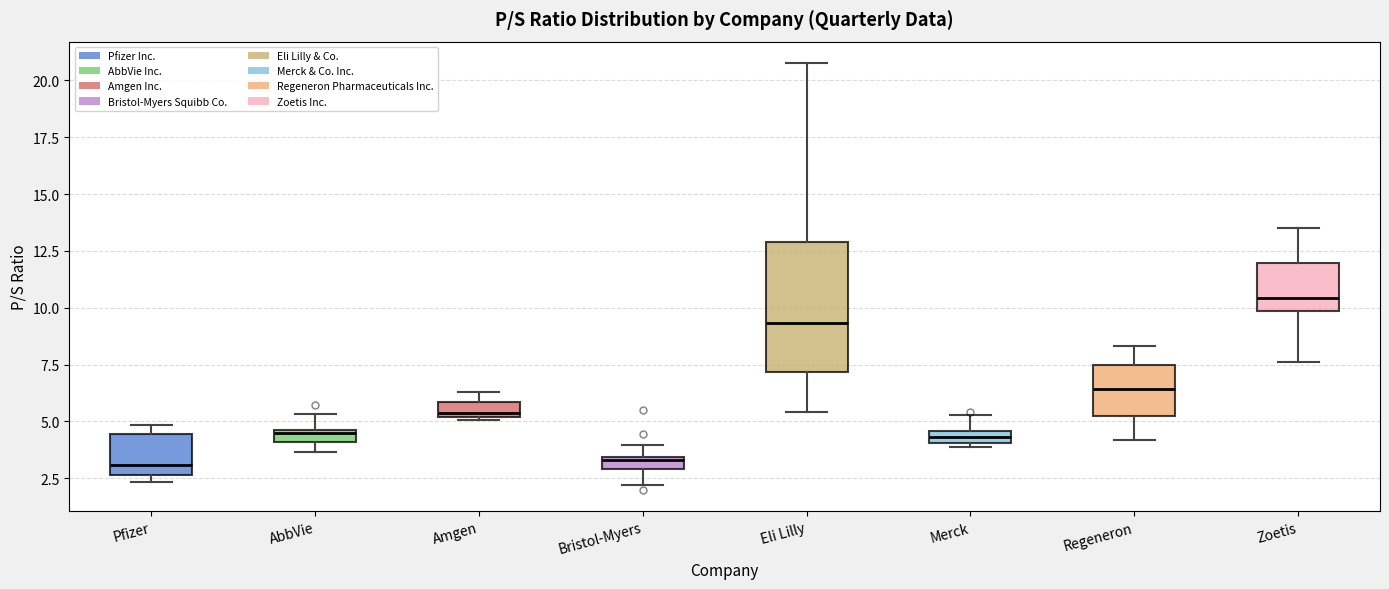

Which box has the highest median line?

Zoetis